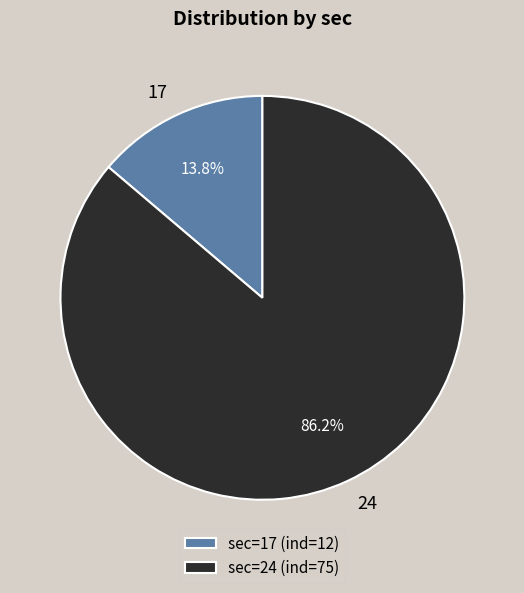

What is the ratio of the value at sec=24 (ind=75) to the value at sec=17 (ind=12)?

6.2